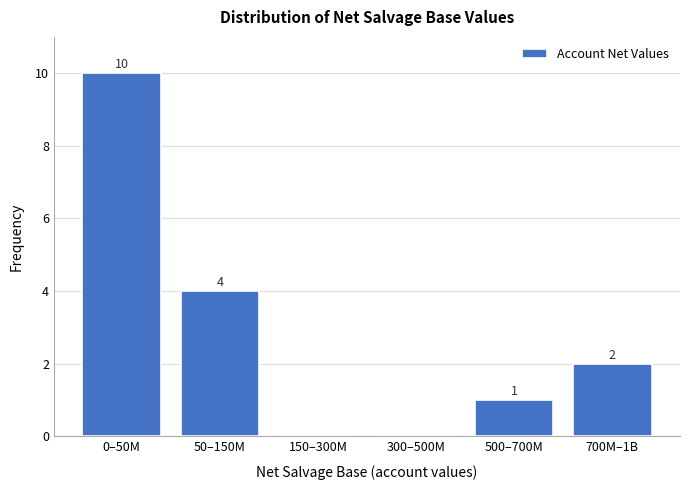

Reading left to right, list all the values displayed in this chart.

0–50M=10	50–150M=4	150–300M=0	300–500M=0	500–700M=1	700M–1B=2